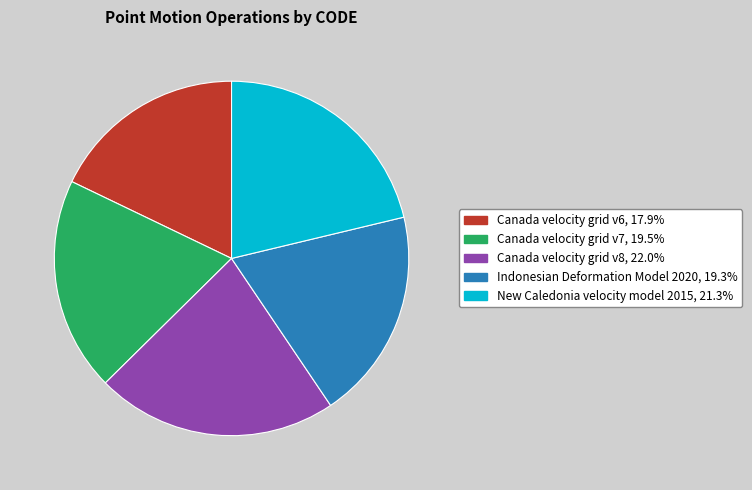

How many segments does this pie chart have?

5